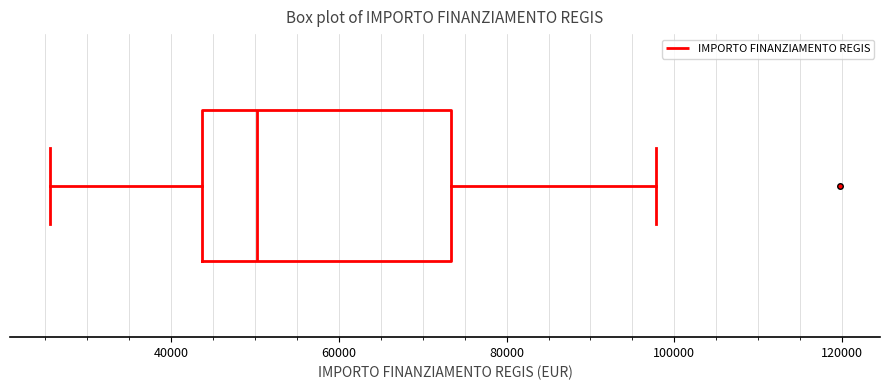

Where is the left edge of the box on the x-axis? The values are not printed on the chart, so give them approximately, as read against the axis.

44000